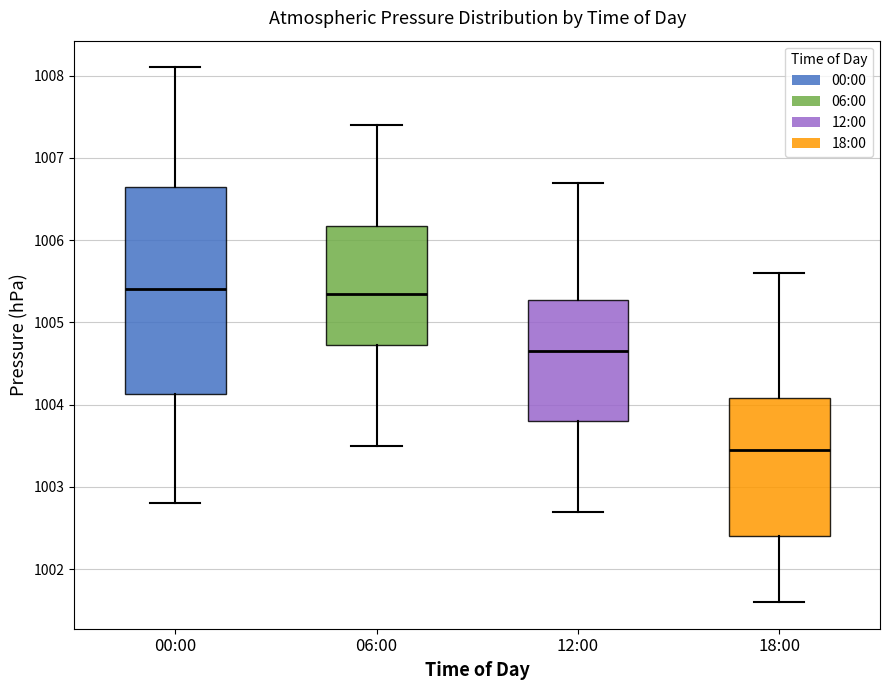

Which box has the lowest median line?

18:00